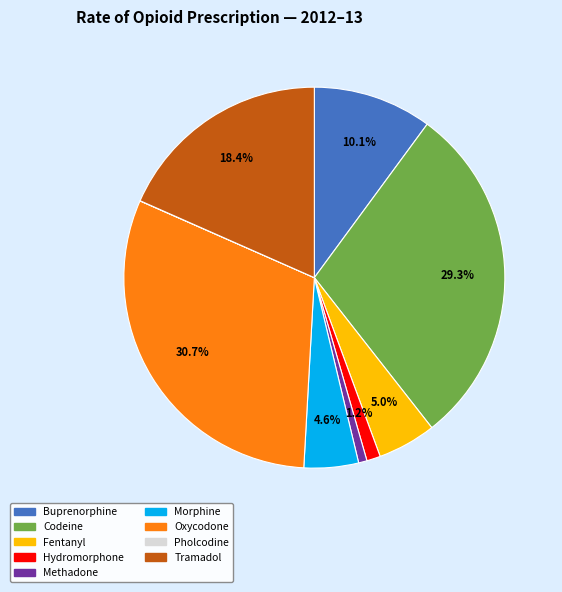

Combined, do Tramadol and Morphine account for over 50%?

No